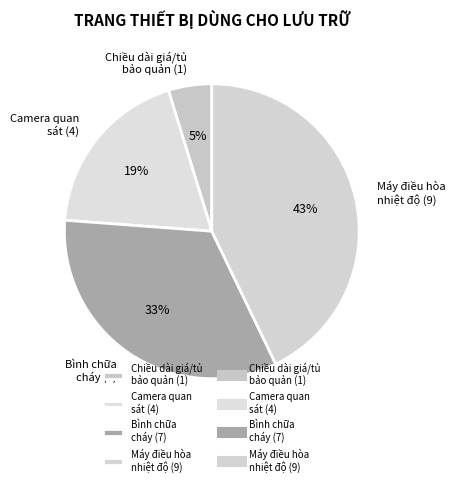

Between Bình chữa cháy (7) and Chiều dài giá/tủ bảo quản (1), which is larger?

Bình chữa cháy (7)